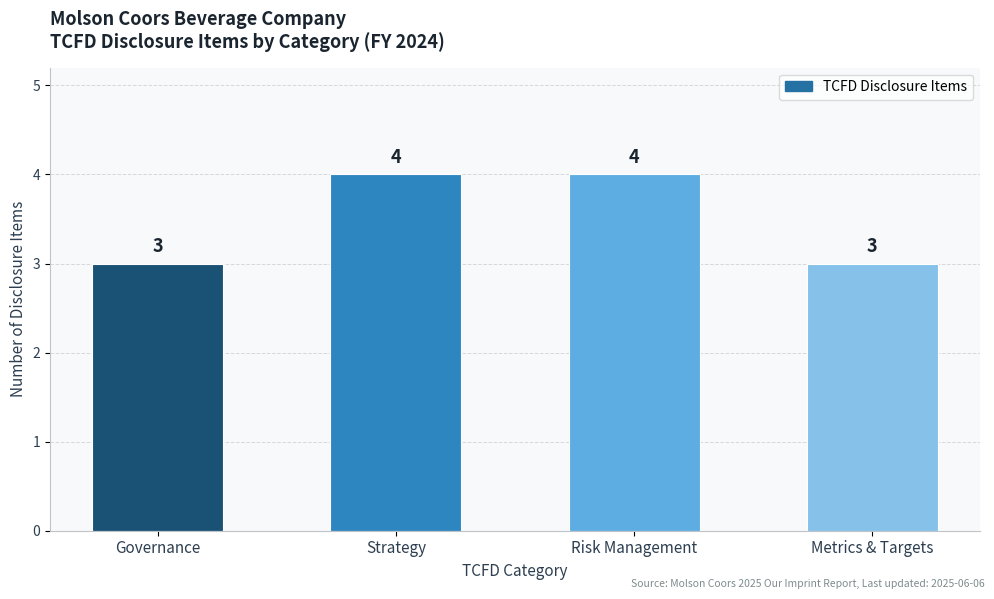

What is the label of the 4th bar from the right?

Governance